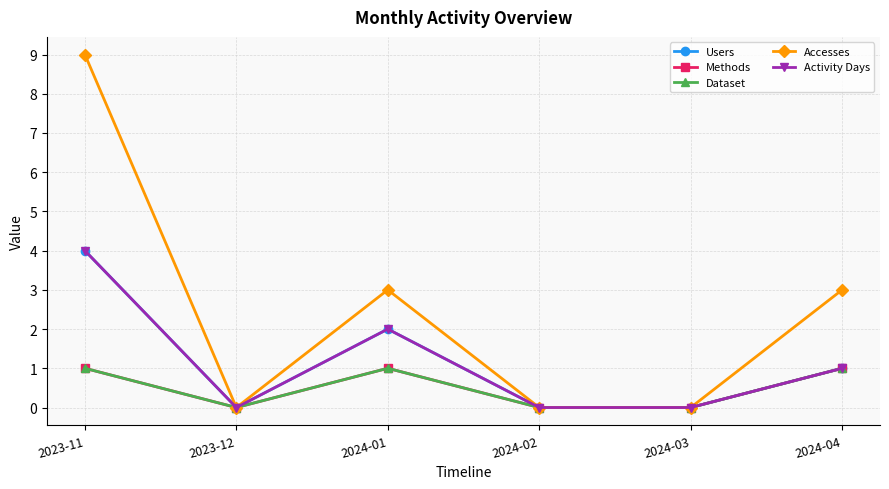

Is this an area chart (filled region under the line)?

No